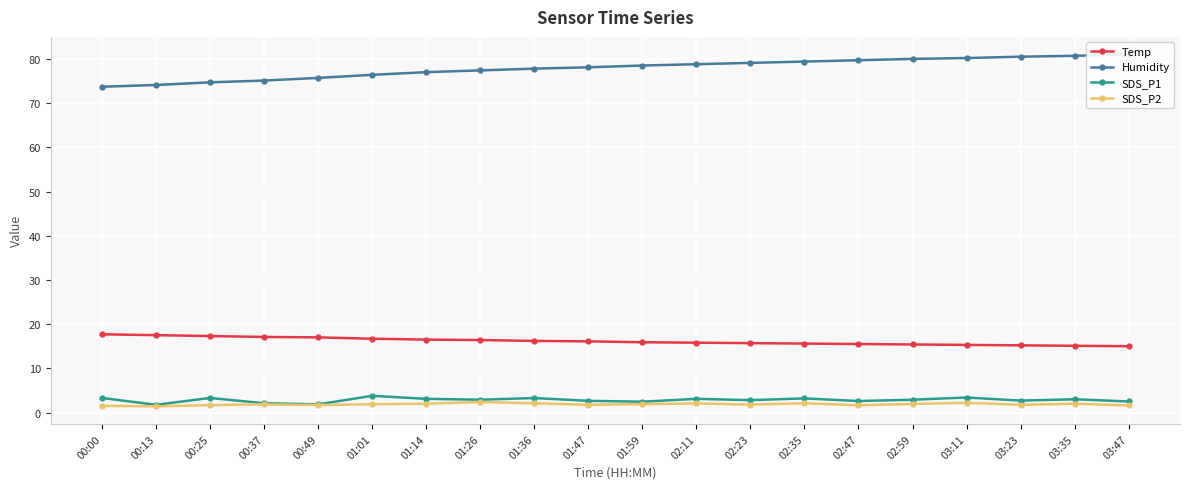

Which series changed the most between 00:49 and 03:47?

Humidity